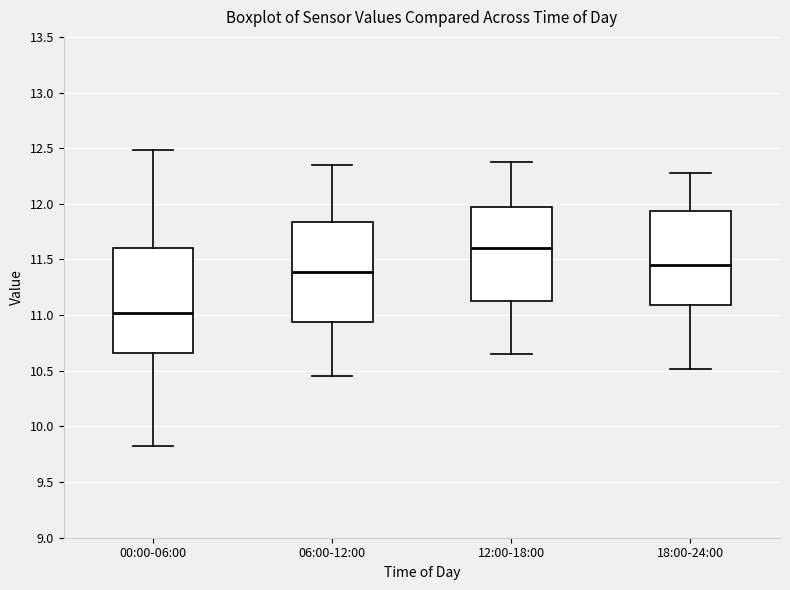

Where is the lower edge of the box for 00:00-06:00 on the y-axis? The values are not printed on the chart, so give them approximately, as read against the axis.

10.65